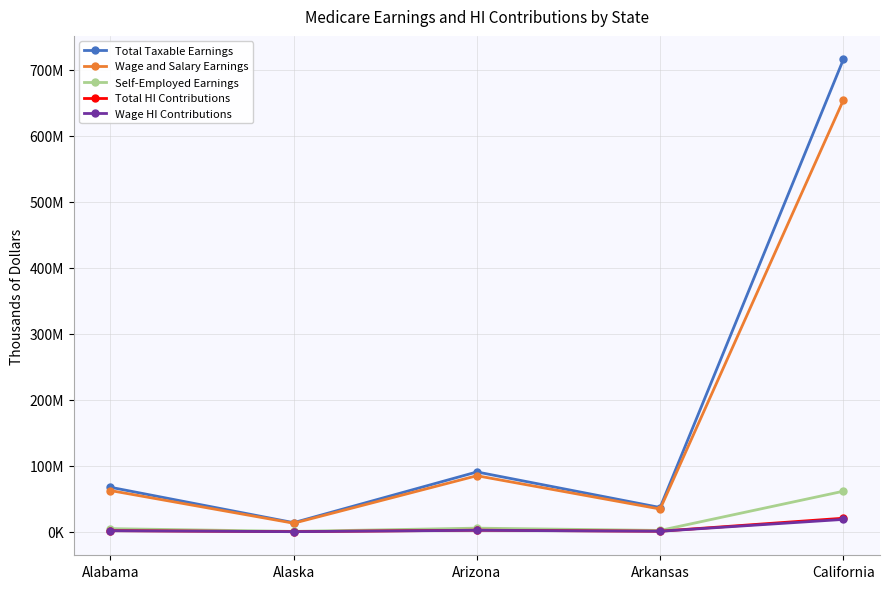

Is this an area chart (filled region under the line)?

No